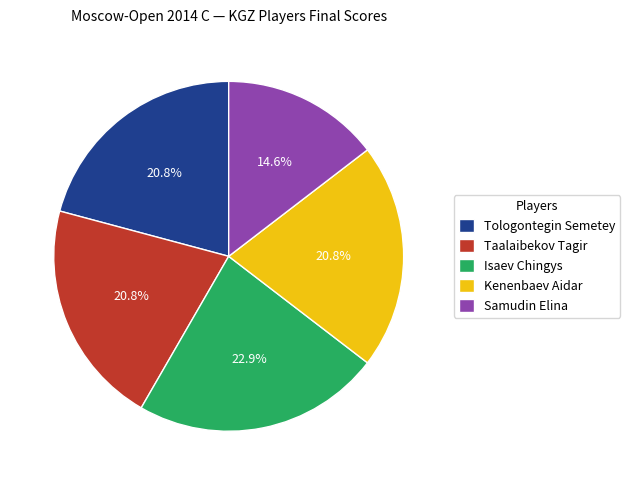

What portion of the pie excludes Tologontegin Semetey?

79.2%